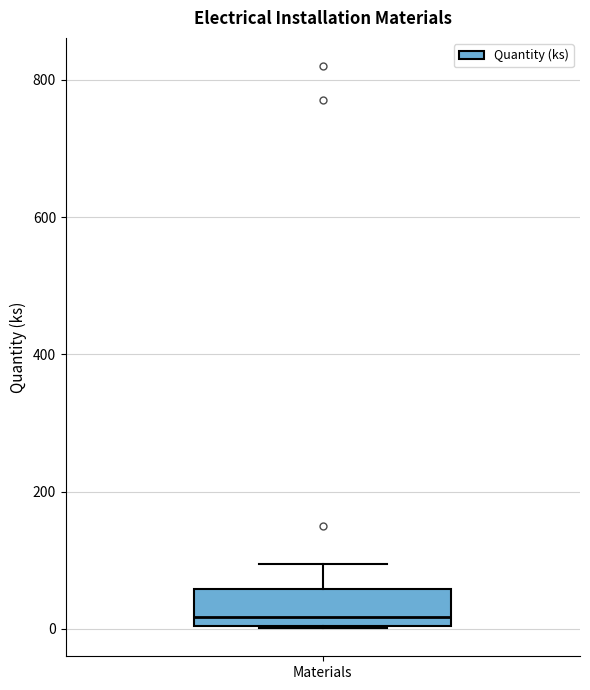

Read this box plot against the y-axis: the position of the median line, the range covered by the box, and the ends of both whiskers. The values are not printed on the chart, so give them approximately, as read against the axis.

median 20, box 0 to 60, whiskers 0 to 100